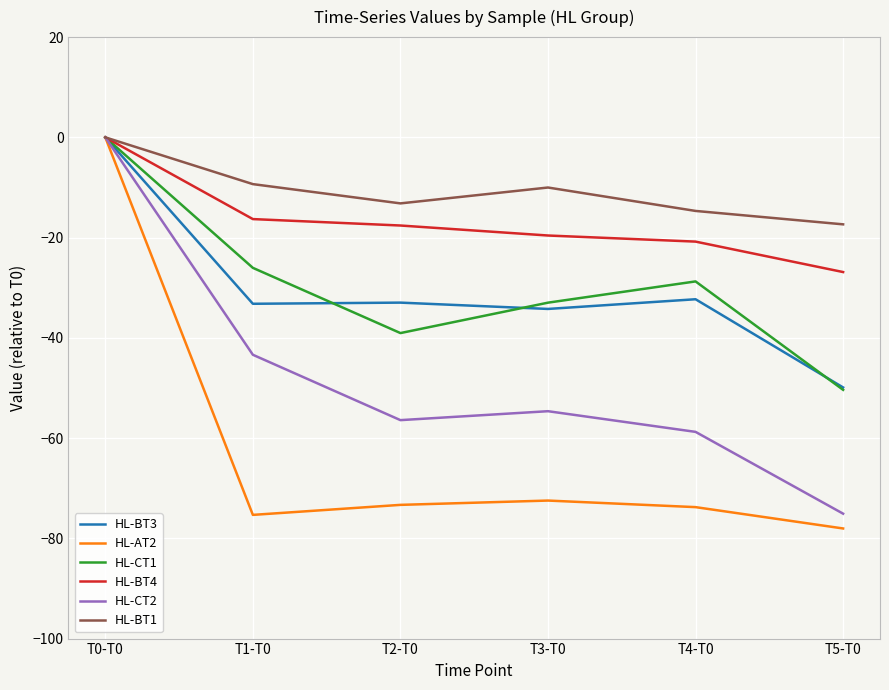

Which series has the largest range (max minus min)?

HL-AT2